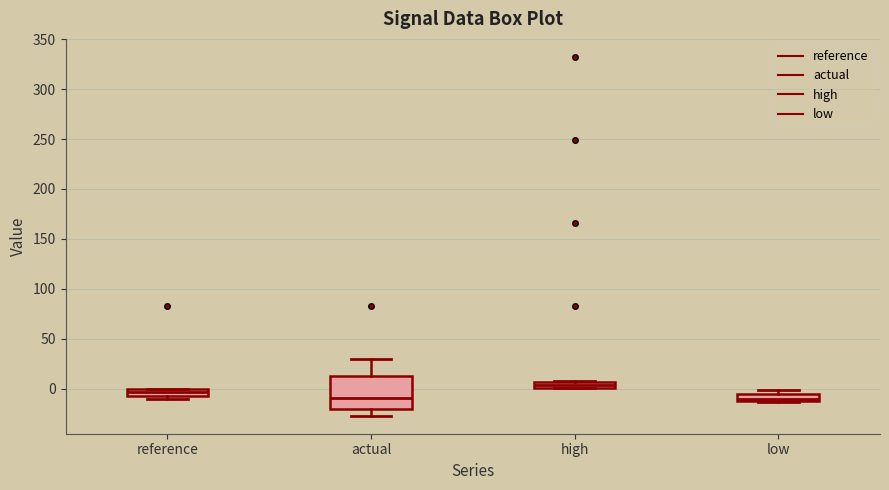

Which box is the tallest, from its lower edge to its upper edge?

actual